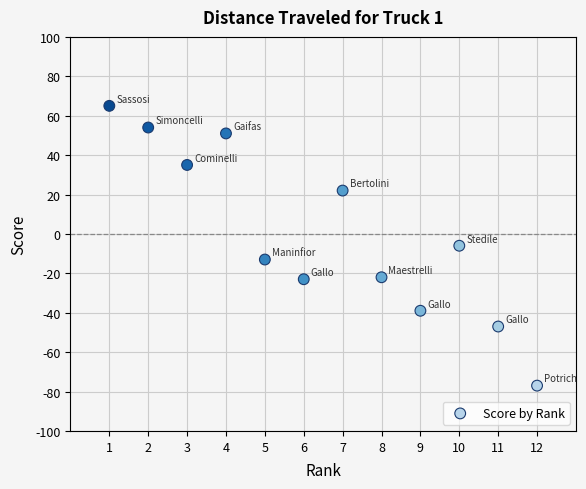

What is the range of Y values (max minus min)?

142